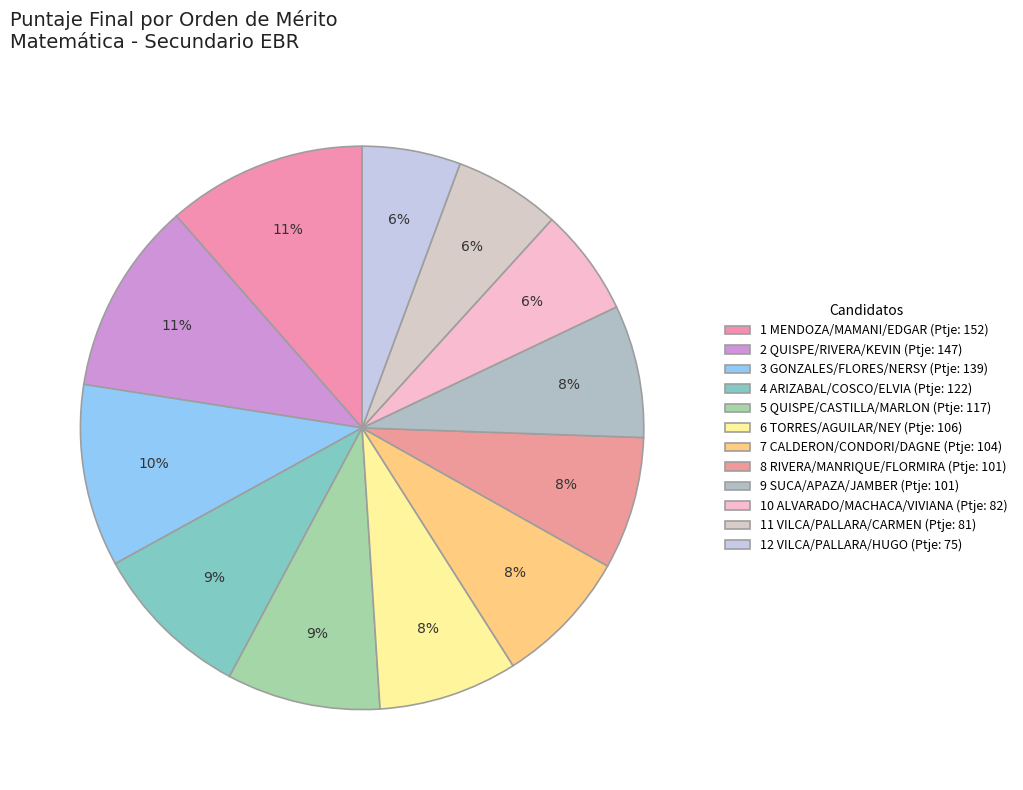

What is the total percentage of 3 GONZALES/FLORES/NERSY and 12 VILCA/PALLARA/HUGO?

16.1%